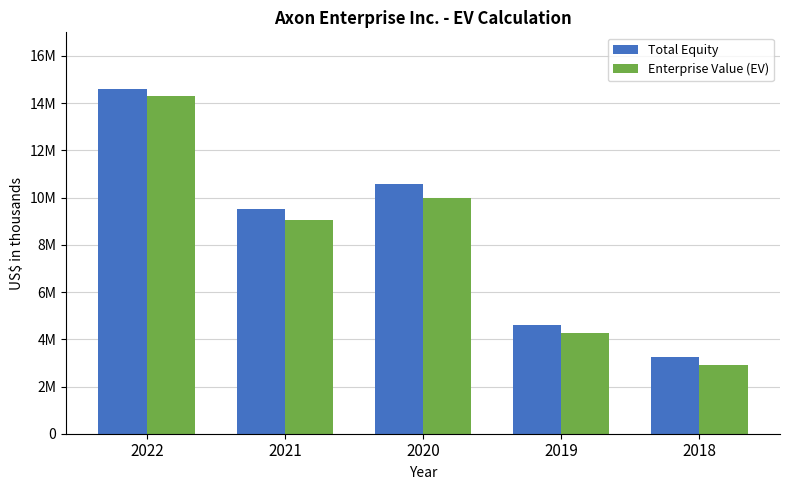

What is the difference between the maximum and minimum values in the Total Equity series?

11330590